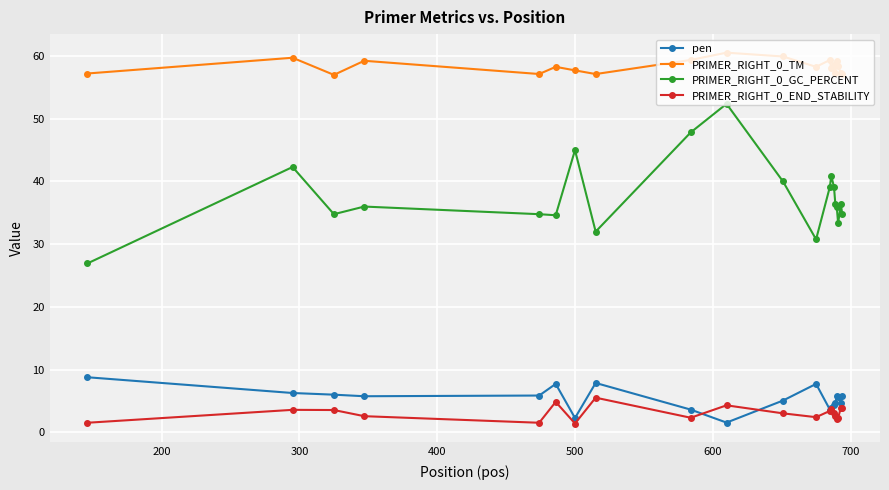

True or false: PRIMER_RIGHT_0_TM and PRIMER_RIGHT_0_END_STABILITY cross at least once.

False